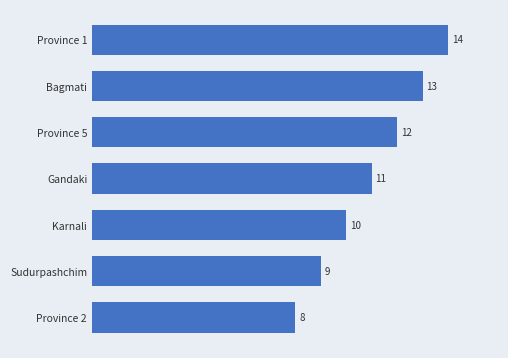

Reading bottom to top, transcribe all the data shown in this chart.

Province 2=8	Sudurpashchim=9	Karnali=10	Gandaki=11	Province 5=12	Bagmati=13	Province 1=14